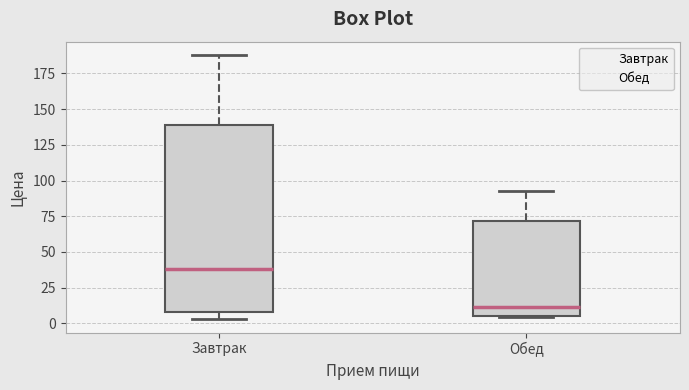

Reading left to right, transcribe this box plot: for each box, give where its median line is, the range the box spans, and where its two whiskers end, as read against the y-axis. The values are not printed on the chart, so give them approximately, as read against the axis.

Завтрак: median 40, box 10 to 140, whiskers 5 to 190
Обед: median 10, box 5 to 70, whiskers 5 to 90